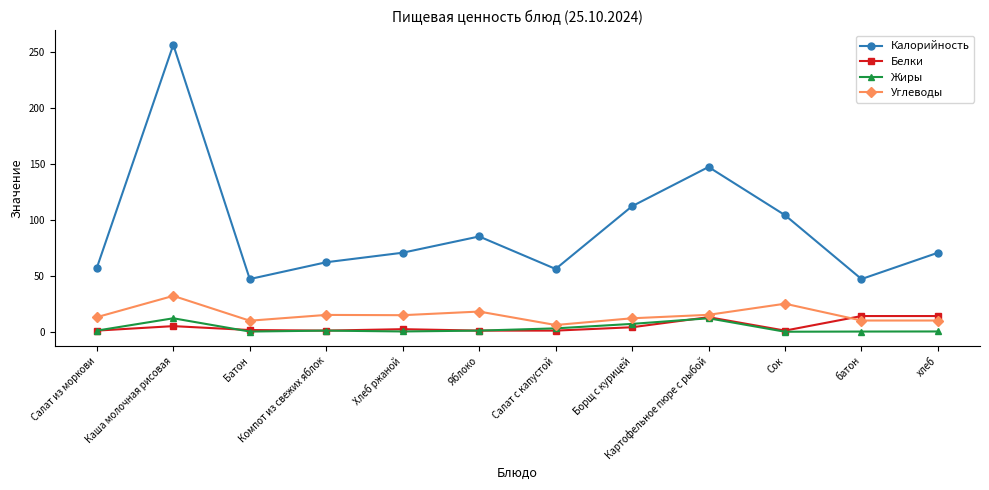

What is the label of the 3rd point from the right?

Сок